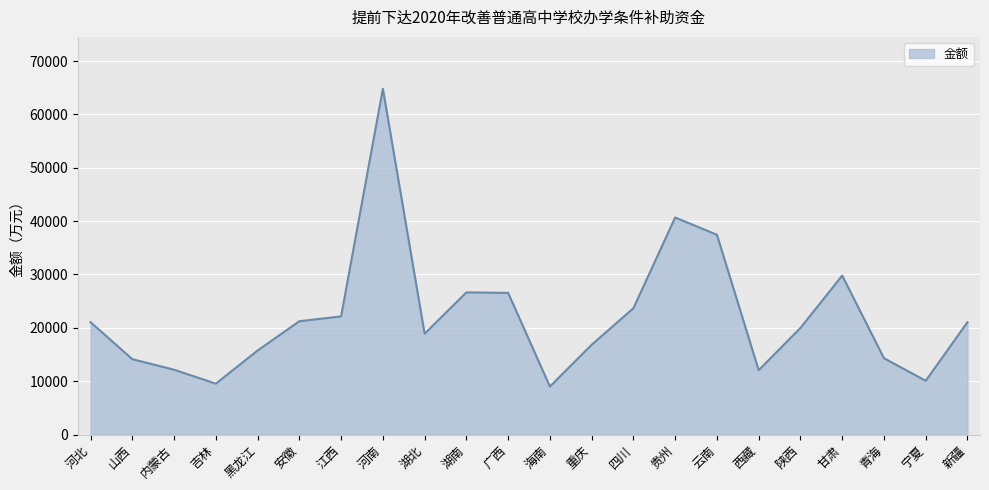

How many lines are shown in the chart?

1